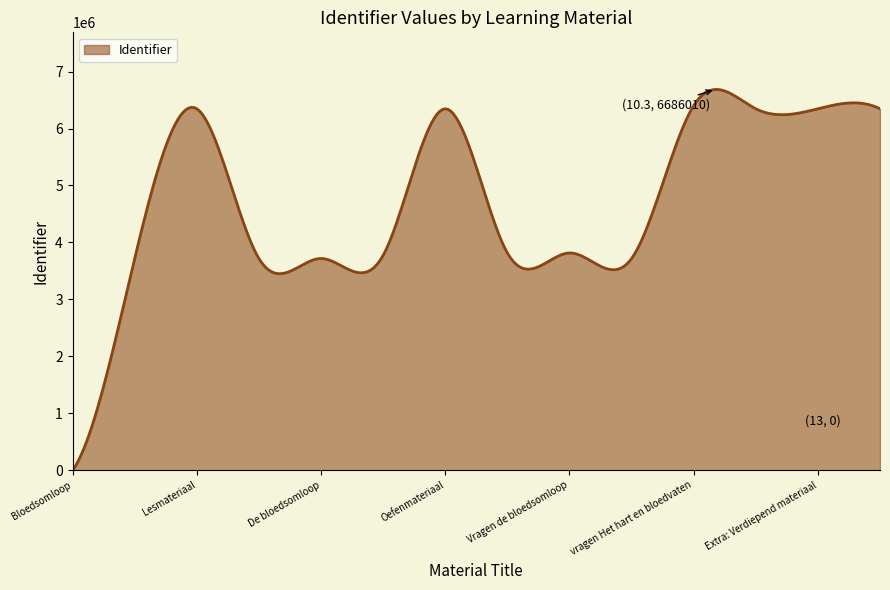

What is the maximum value shown in the chart?

6686010.3